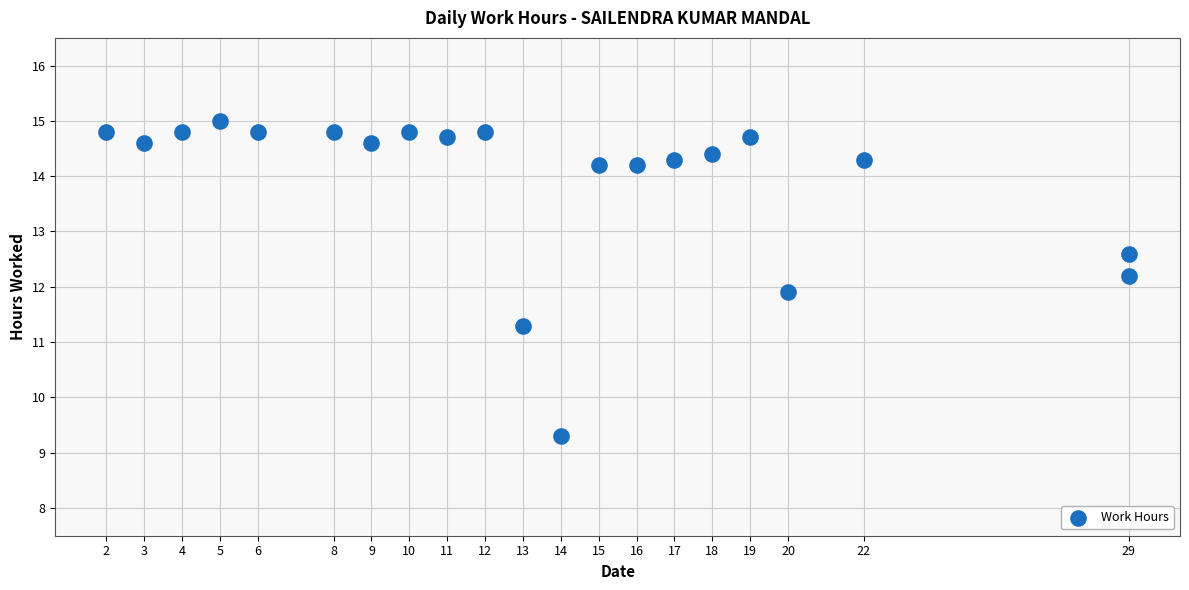

What is the range of Y values (max minus min)?

5.7